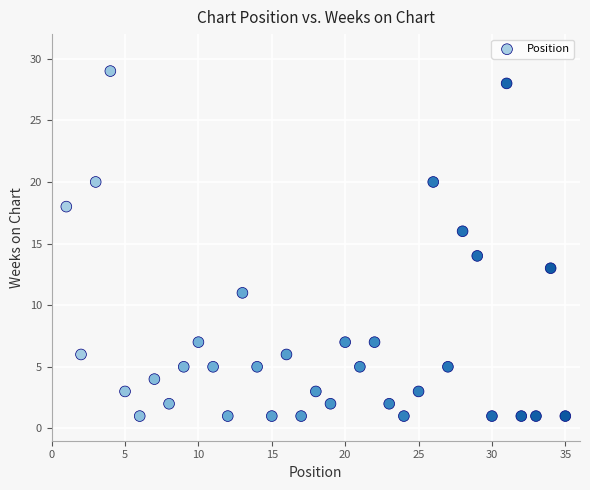

What is the range of X values (max minus min)?

34